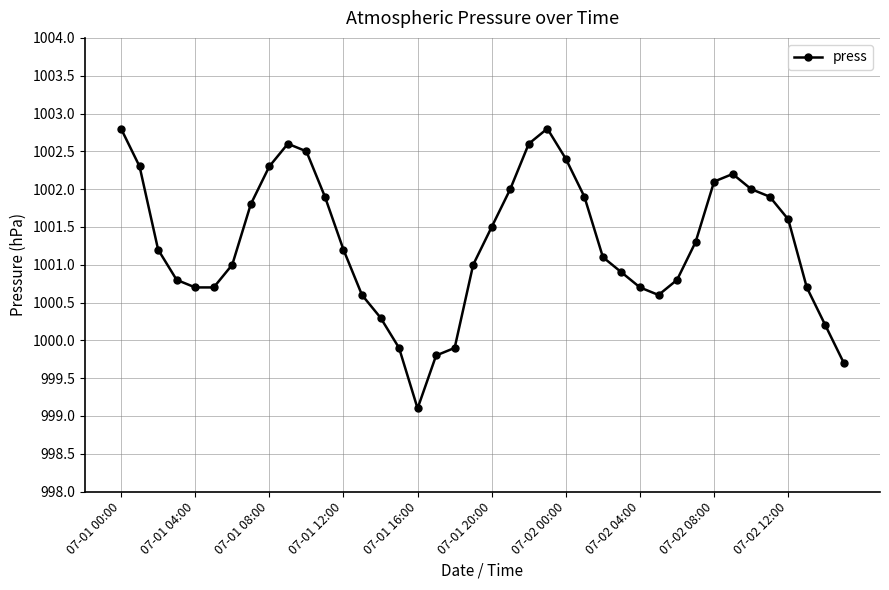

What is the difference between the maximum and minimum values?

3.7